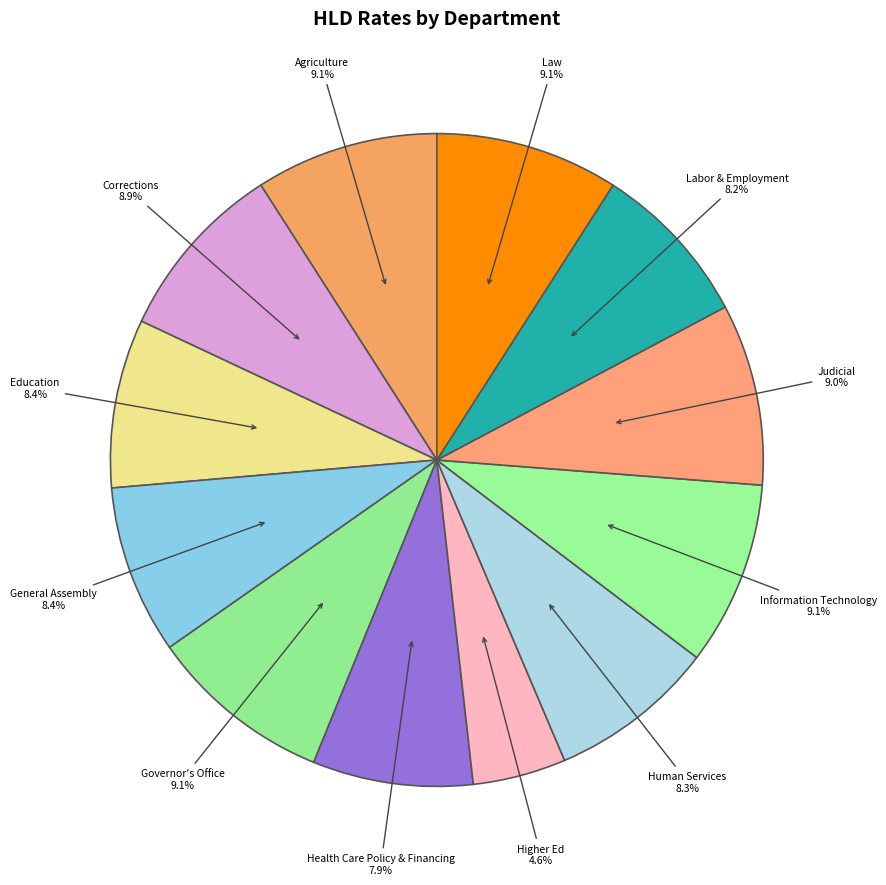

Rank the categories by value from highest to lowest.

Governor's Office, Information Technology, Law, Agriculture, Judicial, Corrections, General Assembly, Education, Human Services, Labor & Employment, Health Care Policy & Financing, Higher Ed